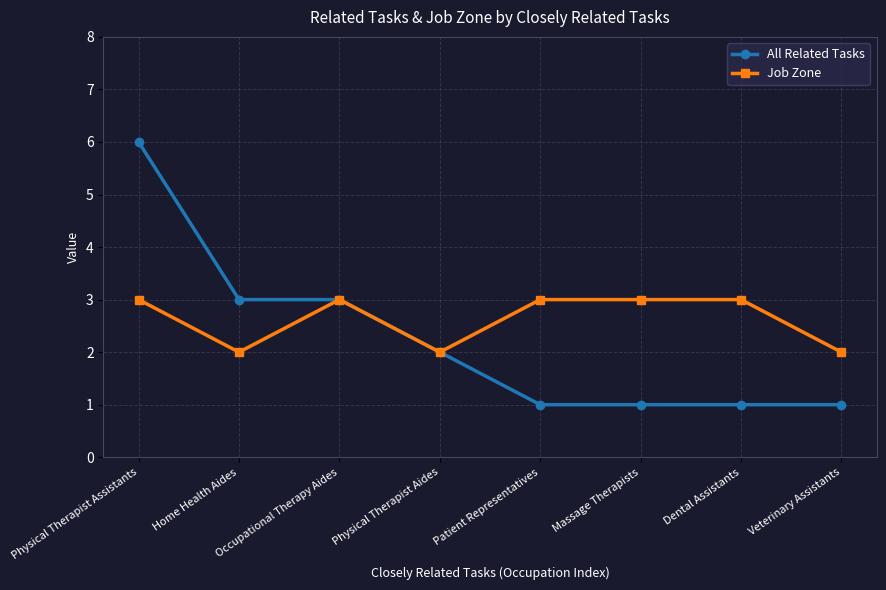

Is it true that All Related Tasks equals 1 at Dental Assistants?

True